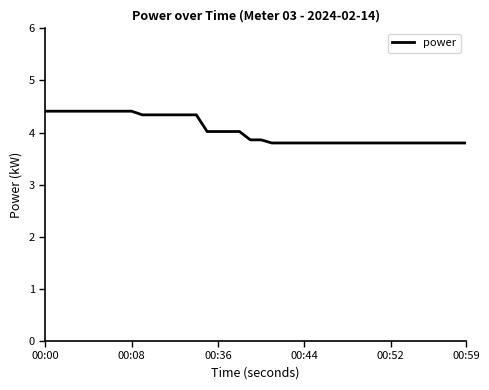

What is the minimum value shown in the chart?

3.8